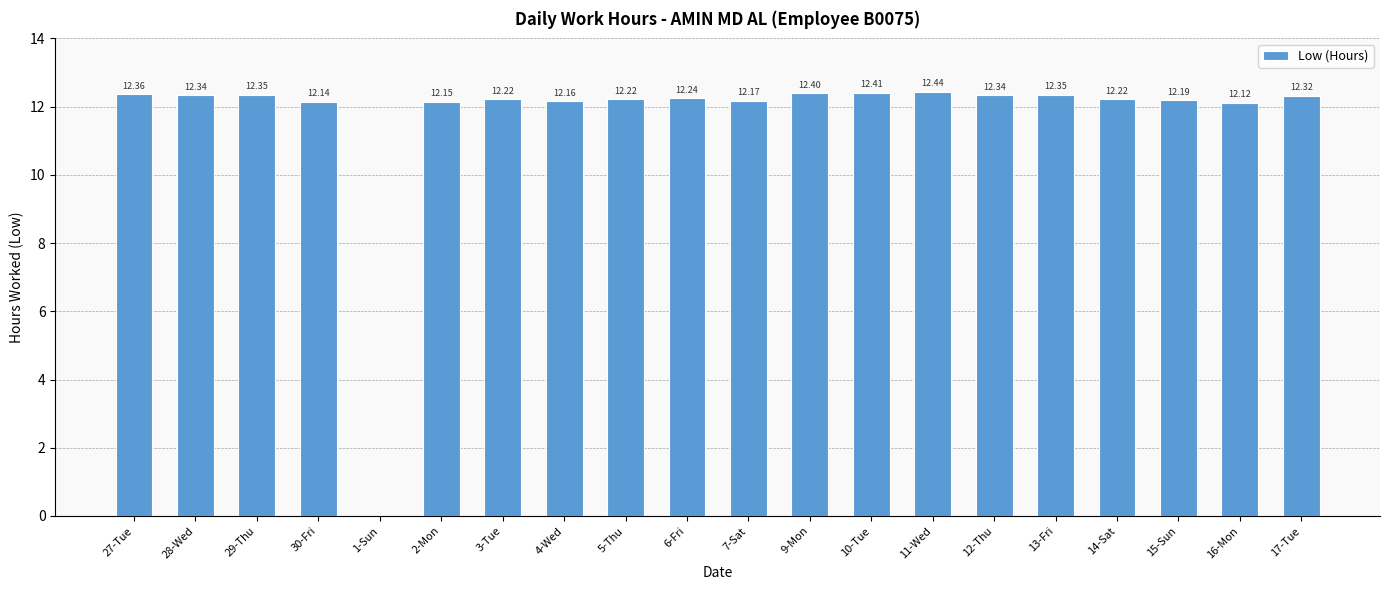

What is the change in value from 5-Thu to 13-Fri?

+0.1